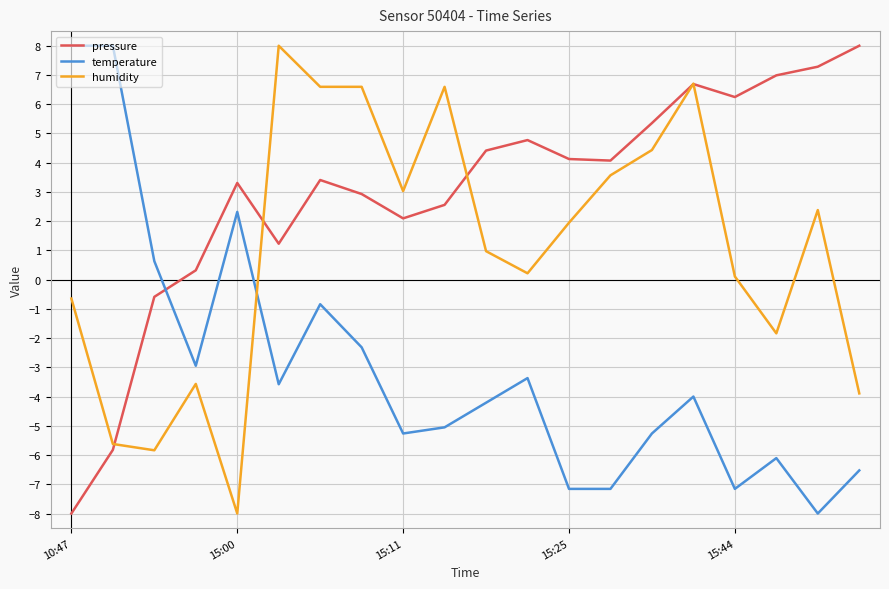

What is the lowest value of the temperature series?

-8.0